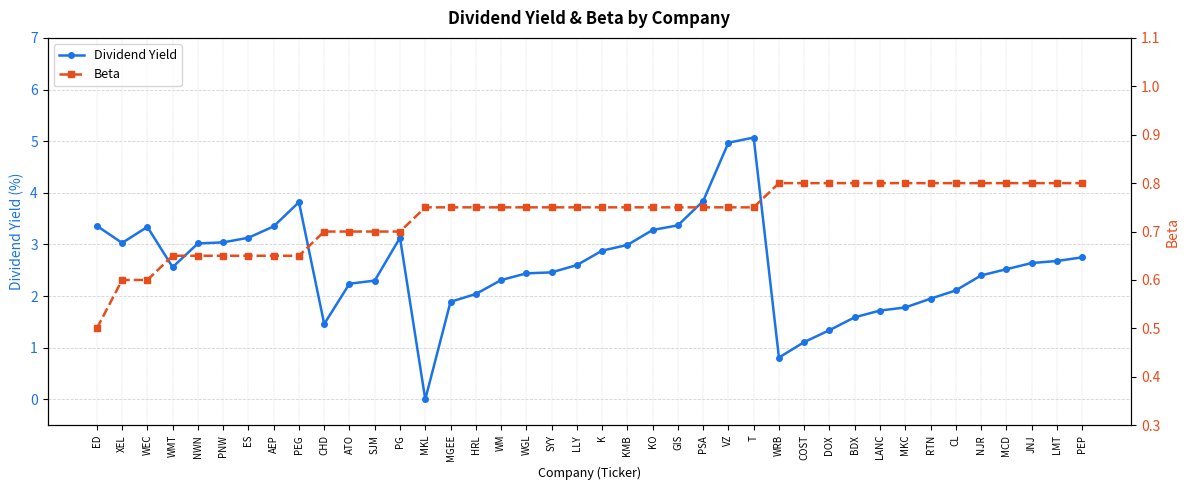

What is the difference between the Beta values at SJM and WGL?

0.1